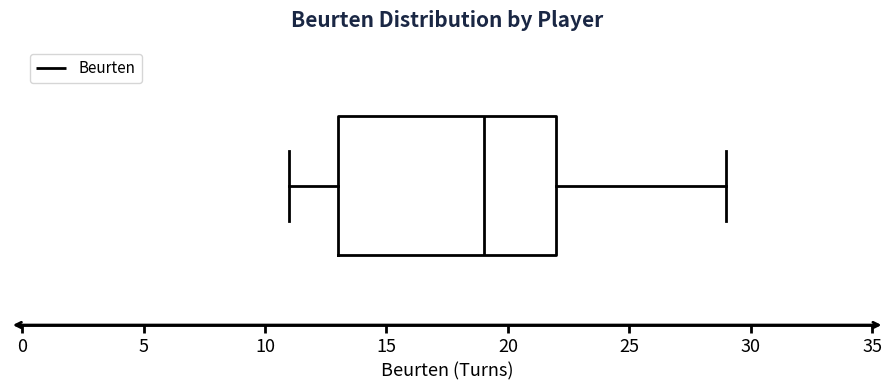

Transcribe this box plot: give where the median line is, the range the box spans, and where the two whiskers end, as read against the x-axis. The values are not printed on the chart, so give them approximately, as read against the axis.

median 19, box 13 to 22, whiskers 11 to 29